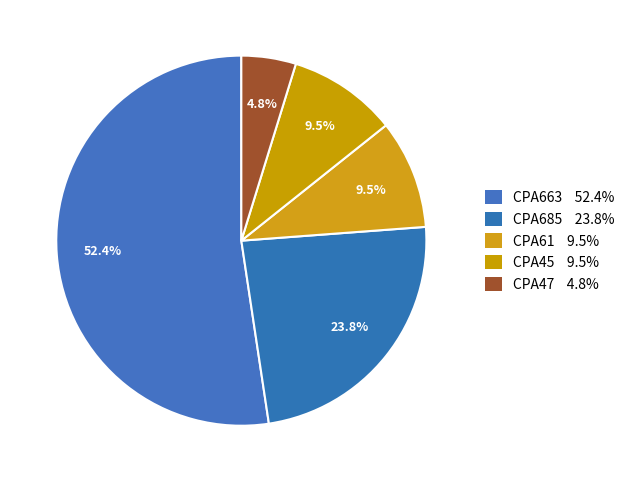

How many segments does this pie chart have?

5